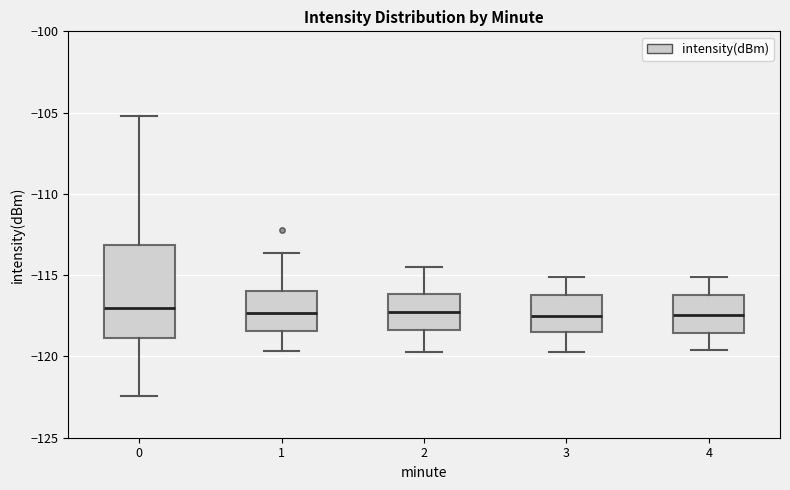

Comparing the boxes themselves (not the whiskers), which one is the tallest?

0